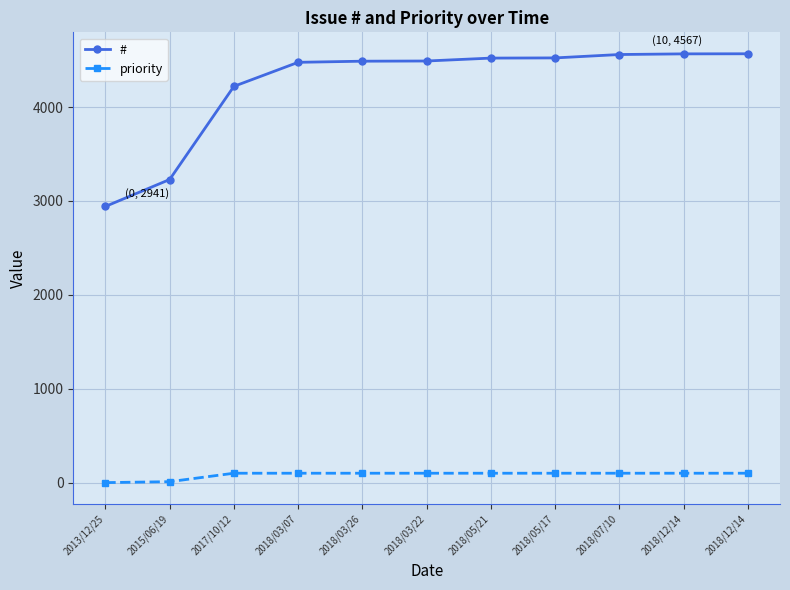

How many values in the # series are below 4490?

5